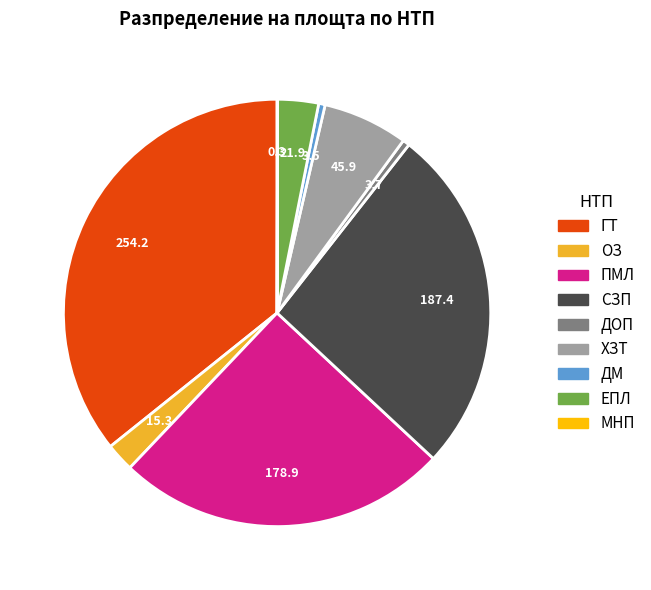

What is the largest slice in the pie chart?

ГТ